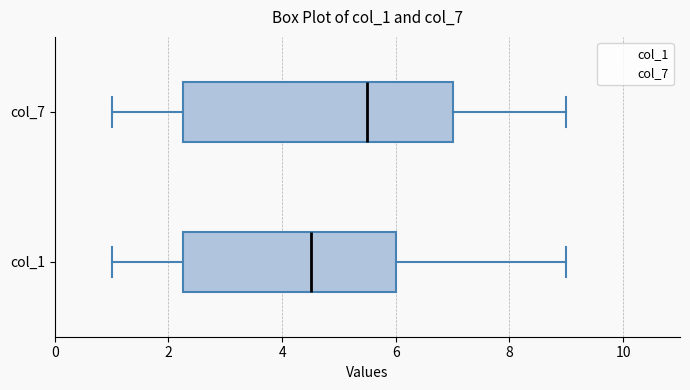

Reading bottom to top, transcribe this box plot: for each box, give where its median line is, the range the box spans, and where its two whiskers end, as read against the x-axis. The values are not printed on the chart, so give them approximately, as read against the axis.

col_1: median 4.6, box 2.2 to 6.0, whiskers 1.0 to 9.0
col_7: median 5.6, box 2.2 to 7.0, whiskers 1.0 to 9.0